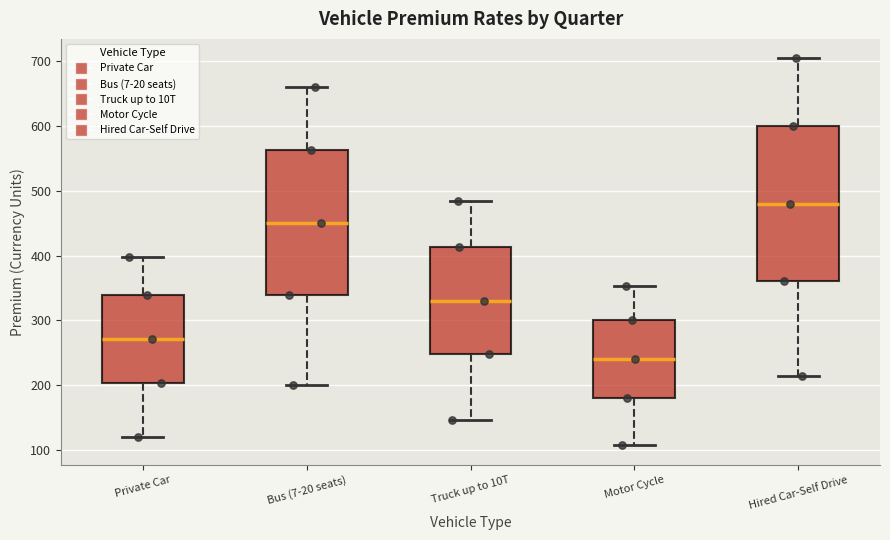

Which box has the lowest median line?

Motor Cycle